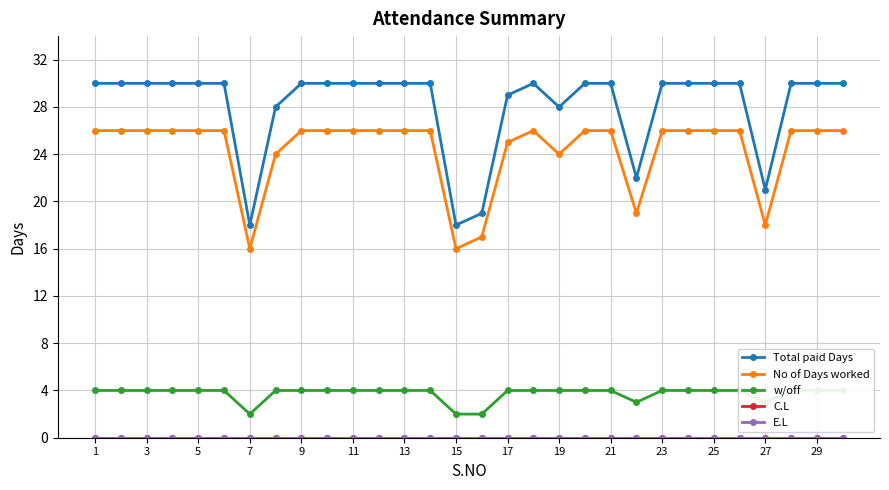

Is this an area chart (filled region under the line)?

No